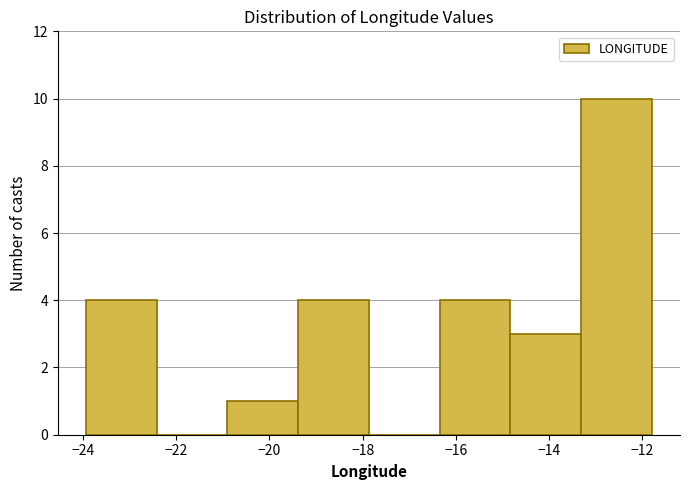

How tall is the bar that spans -14.8 to -13.4 on the x-axis? Neither the bar edges nor the heights are printed on the chart, so give them approximately, as read against the axes.

3